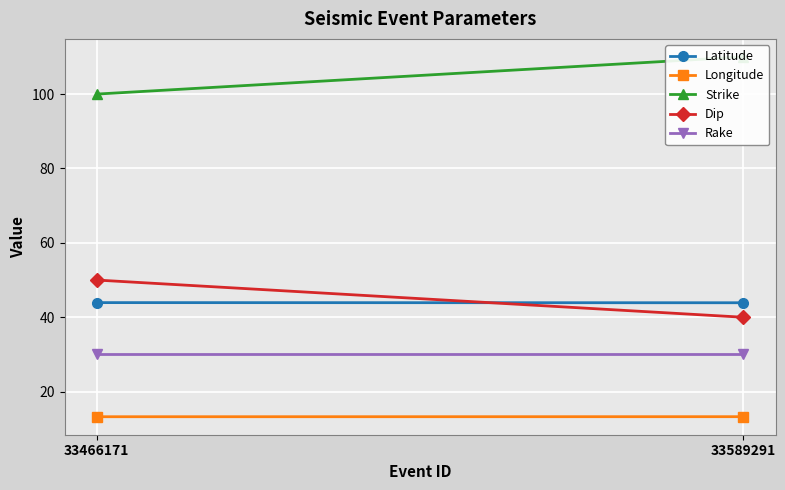

At 33589291, list the series in order from largest to smallest.

Strike, Latitude, Dip, Rake, Longitude